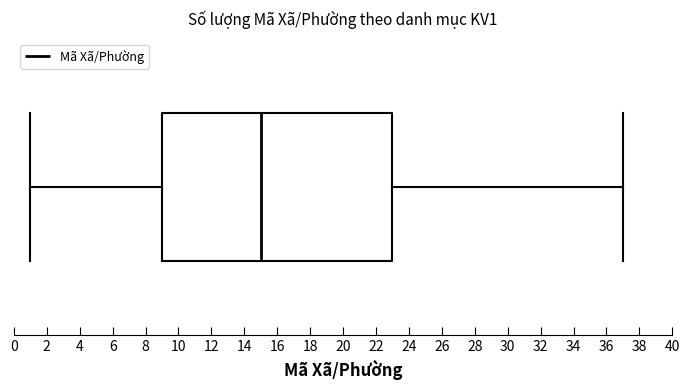

Where does the left whisker of the box end on the x-axis? The values are not printed on the chart, so give them approximately, as read against the axis.

1